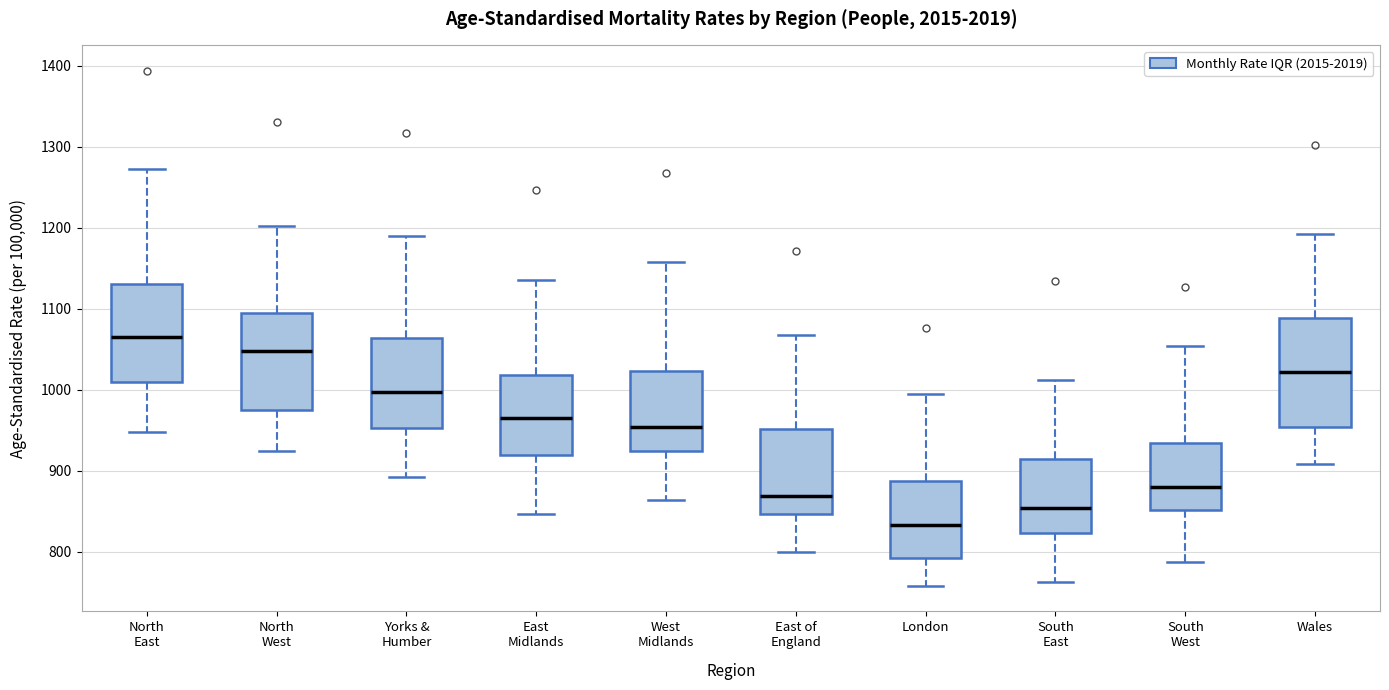

Where is the lower edge of the box for South West on the y-axis? The values are not printed on the chart, so give them approximately, as read against the axis.

850